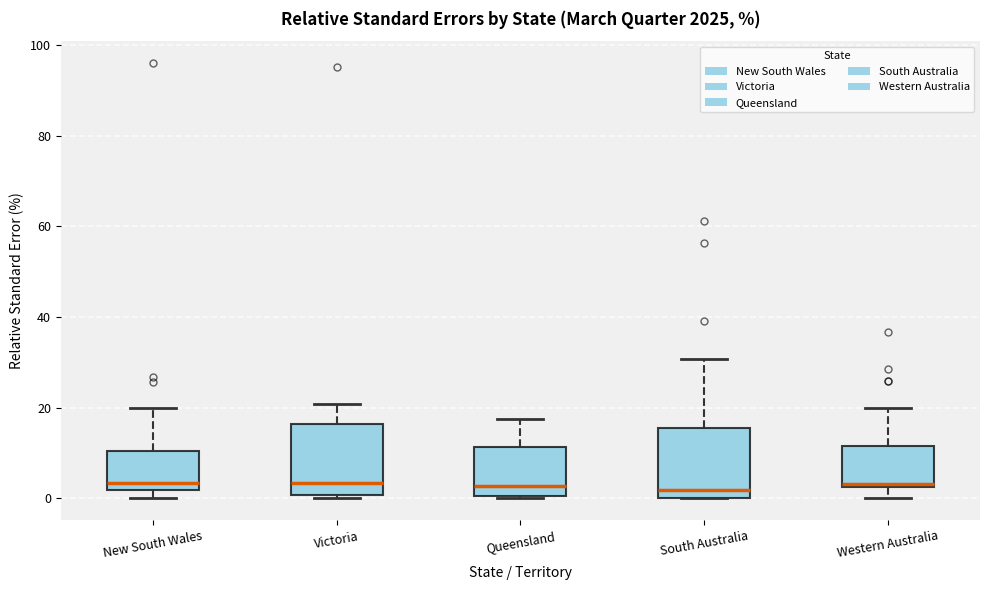

Reading left to right, transcribe this box plot: for each box, give where its median line is, the range the box spans, and where its two whiskers end, as read against the y-axis. The values are not printed on the chart, so give them approximately, as read against the axis.

New South Wales: median 4, box 2 to 10, whiskers 0 to 20
Victoria: median 4, box 0 to 16, whiskers 0 (just below the box's lower edge) to 20
Queensland: median 2, box 0 to 12, whiskers 0 to 18
South Australia: median 2, box 0 to 16, whiskers 0 to 30
Western Australia: median 4, box 2 to 12, whiskers 0 to 20